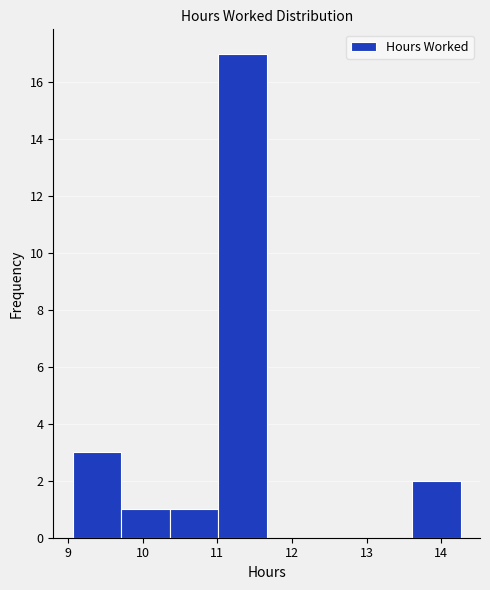

Which range on the x-axis has the tallest bar?

11.01 to 11.66